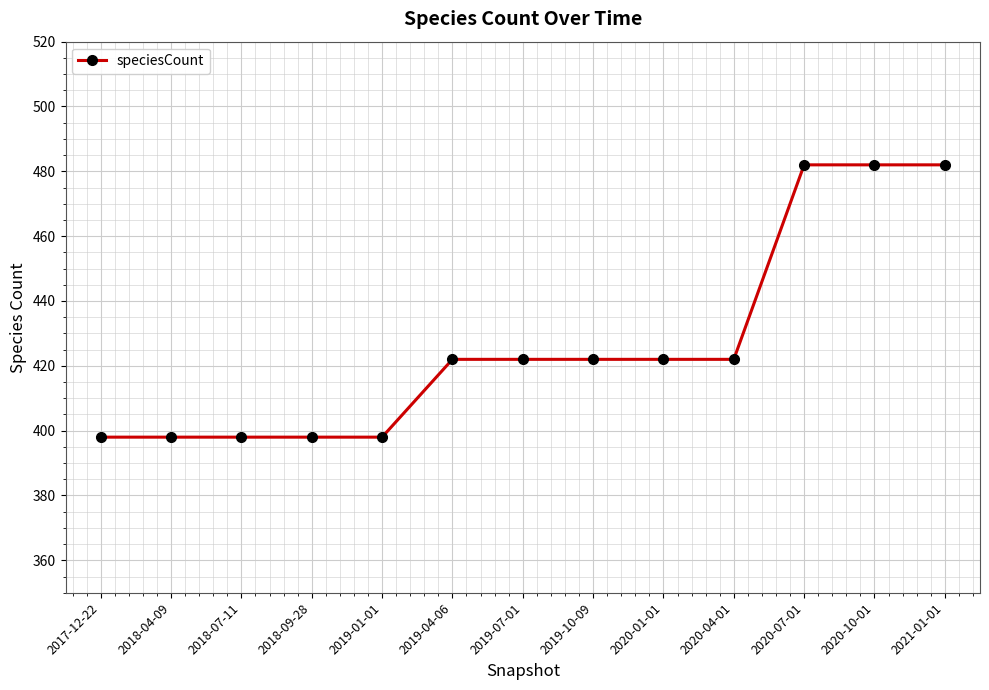

What is the difference between the values at 2020-04-01 and 2018-07-11?

24